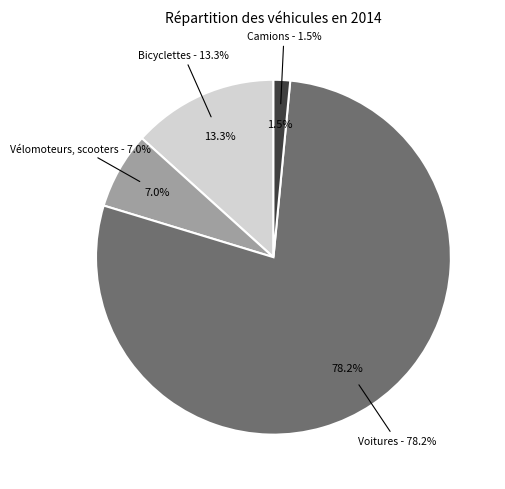

To the nearest percent, what percentage of the pie is Camions?

2%